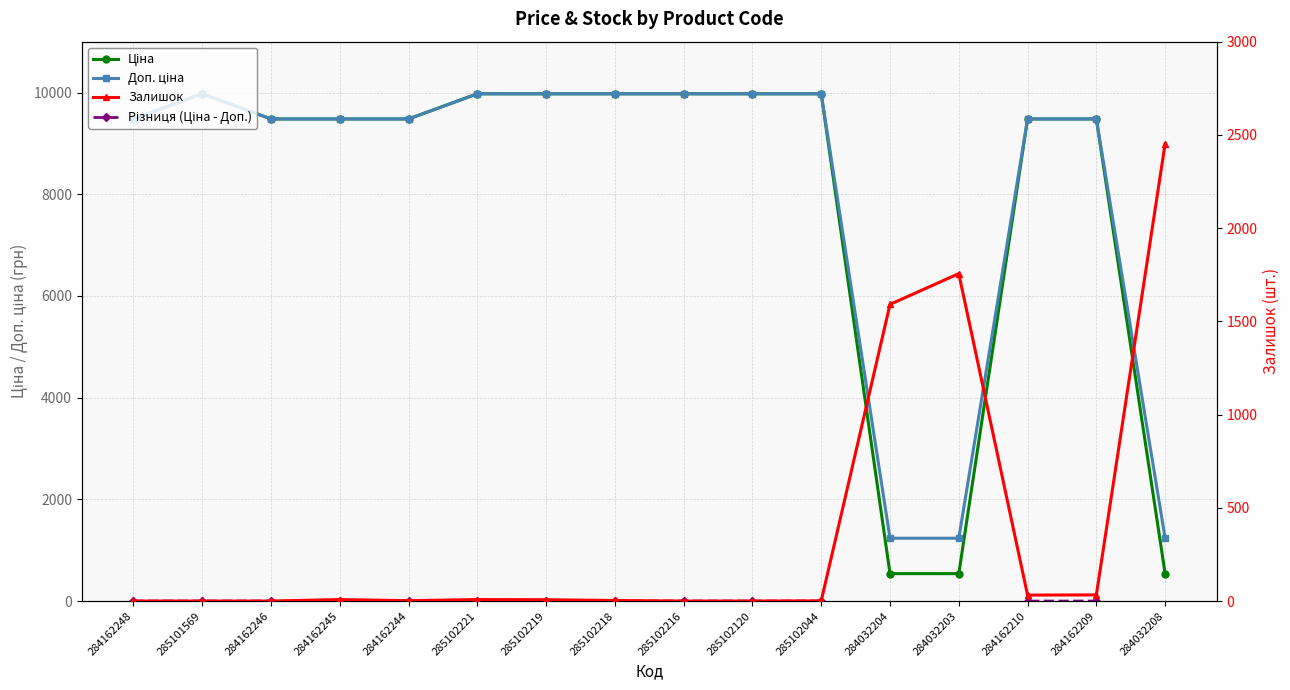

What position from the left is 285102218?

8